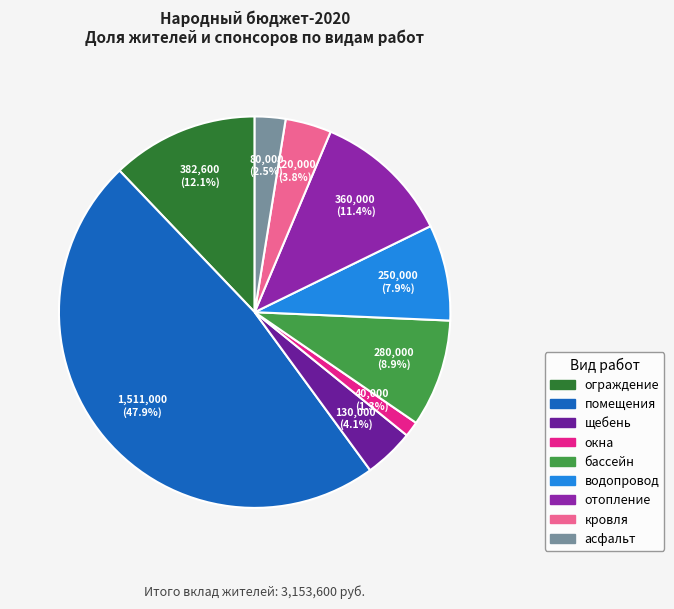

What percentage is the помещения slice, to the nearest percent?

48%